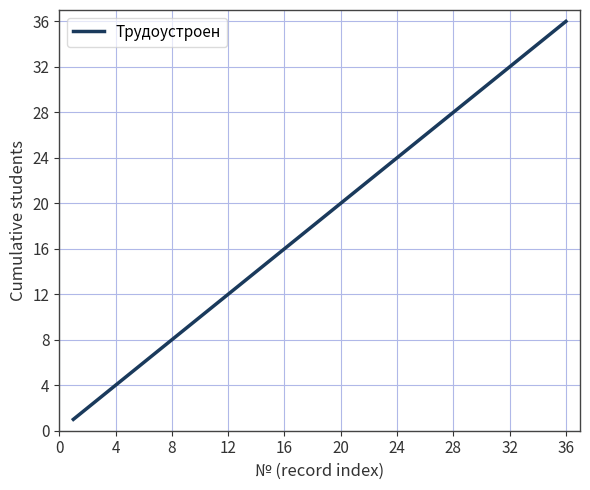

True or false: there are more than 2 points higher than both neighbors.

False